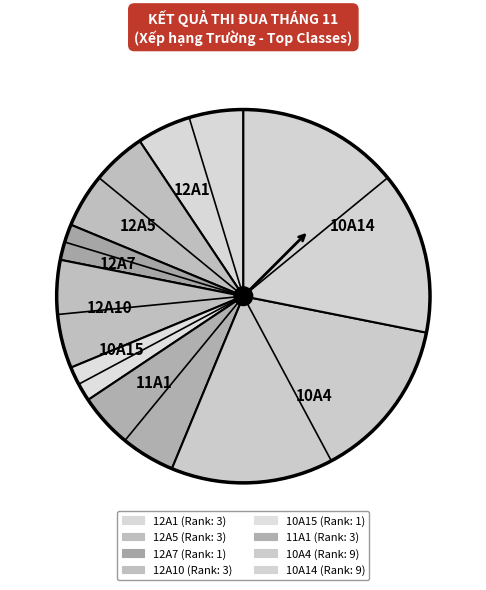

Is there a majority slice in this chart?

No